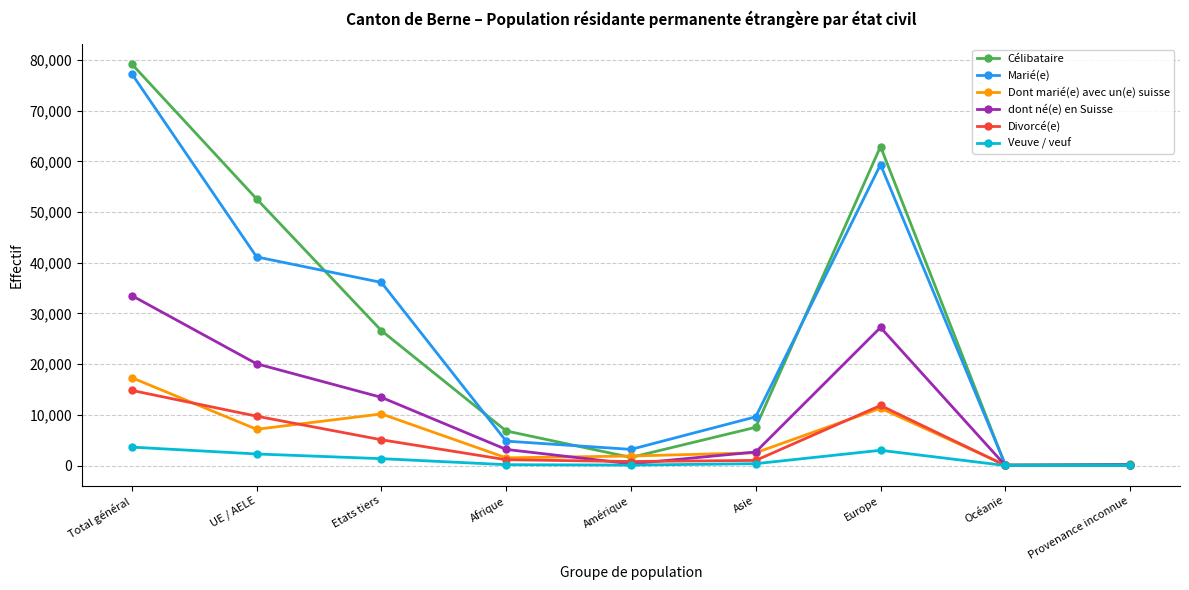

How many lines are shown in the chart?

6